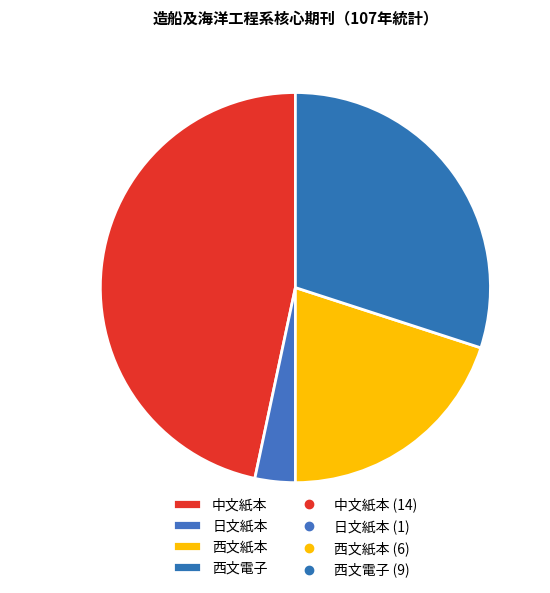

True or false: 西文紙本 accounts for 20% of the total.

True